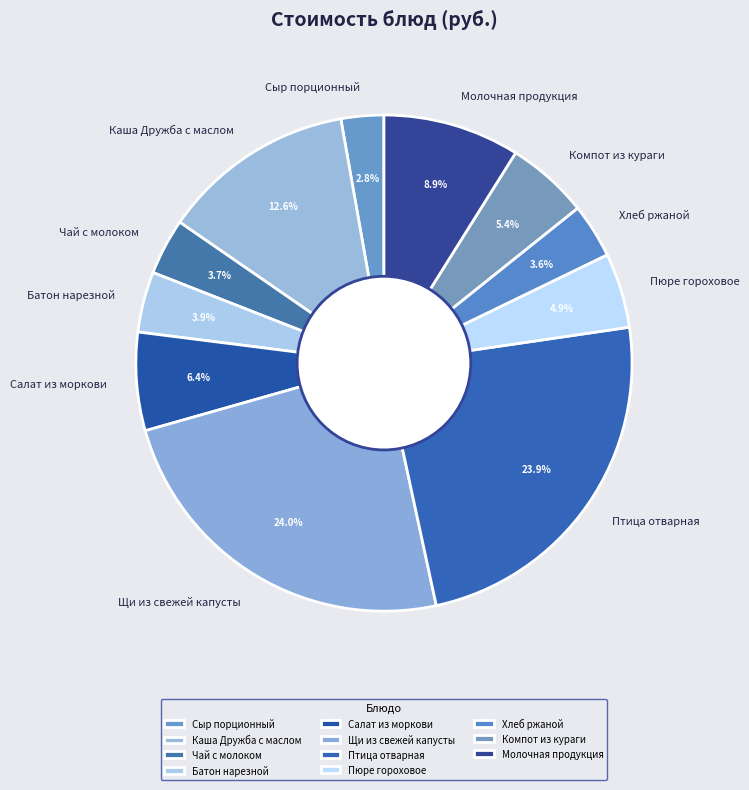

Between Молочная продукция and Компот из кураги, which is larger?

Молочная продукция